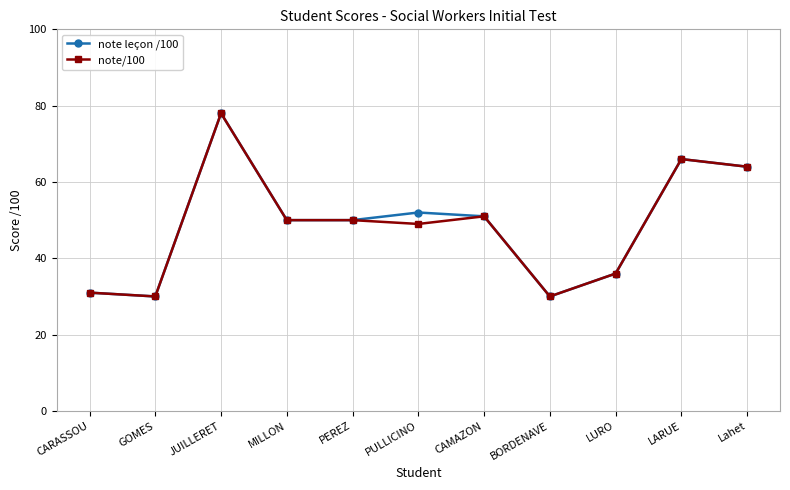

What is the average value of the note/100 series?

49